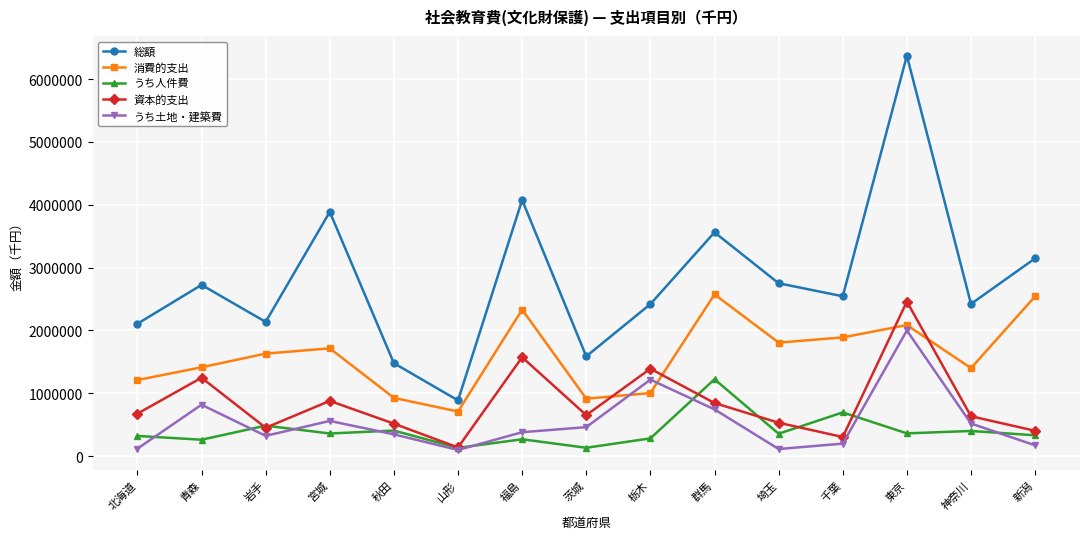

List the series in order of their peak value, lowest first.

うち人件費, うち土地・建築費, 資本的支出, 消費的支出, 総額